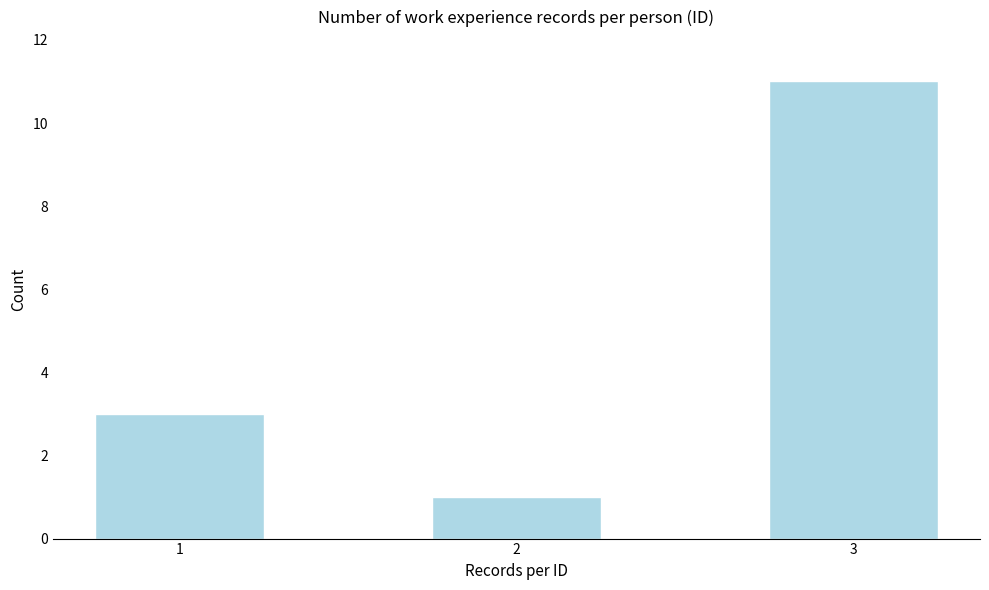

Reading left to right, transcribe all the data shown in this chart.

3	1	11